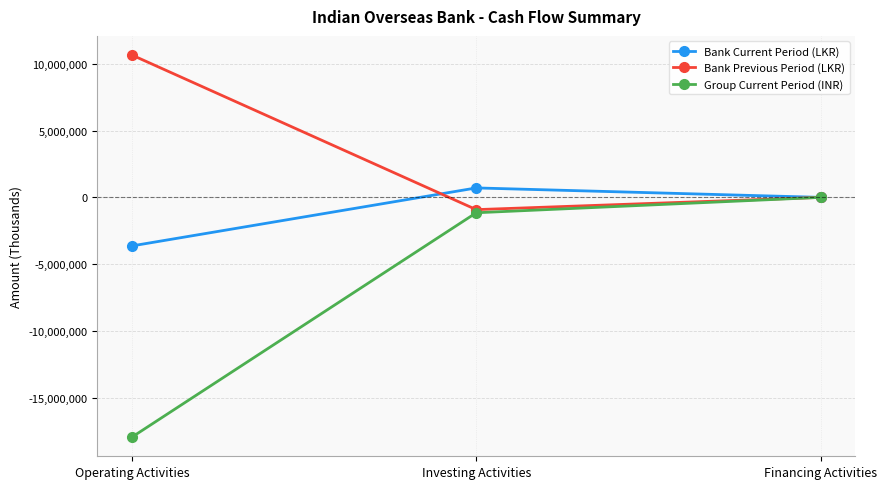

What is the difference between the Bank Previous Period (LKR) values at Financing Activities and Operating Activities?

10647135.1